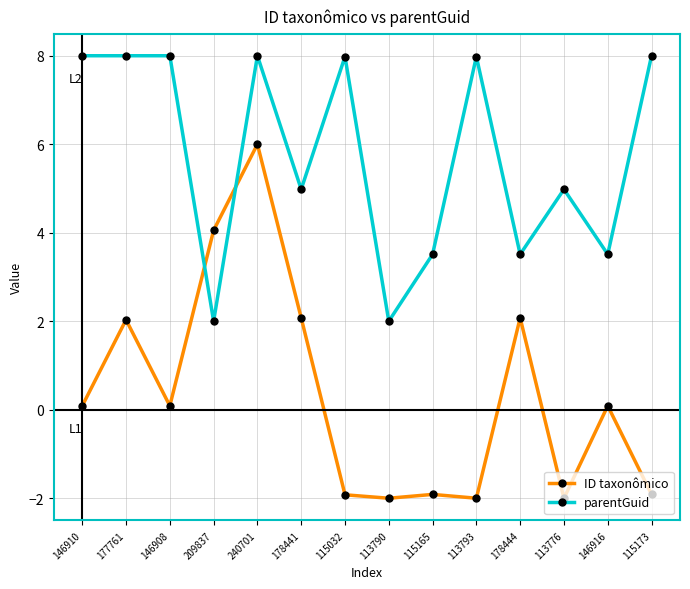

How many lines are shown in the chart?

2